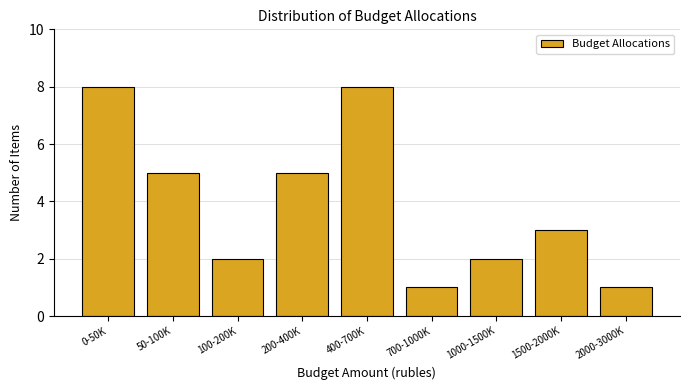

Reading left to right, what are all the values shown in this chart?

8	5	2	5	8	1	2	3	1